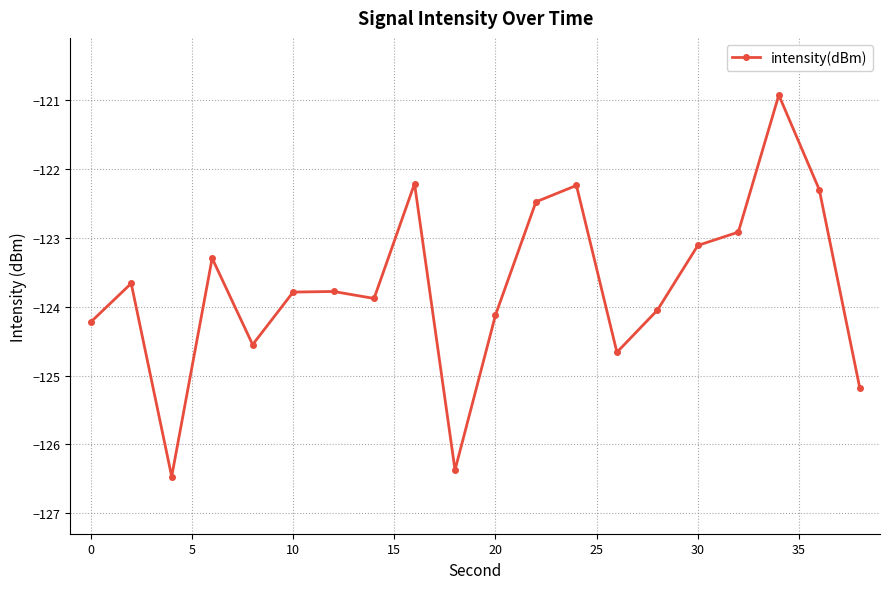

Reading right to left, what are all the values shown in this chart?

-125.2	-122.3	-120.9	-122.9	-123.1	-124.1	-124.7	-122.2	-122.5	-124.1	-126.4	-122.2	-123.9	-123.8	-123.8	-124.6	-123.3	-126.5	-123.7	-124.2